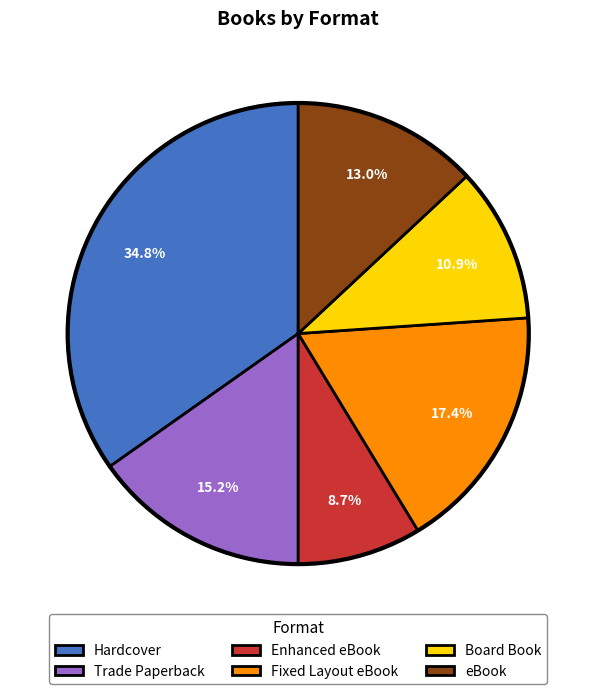

Is the sum of Enhanced eBook and Fixed Layout eBook greater than half?

No